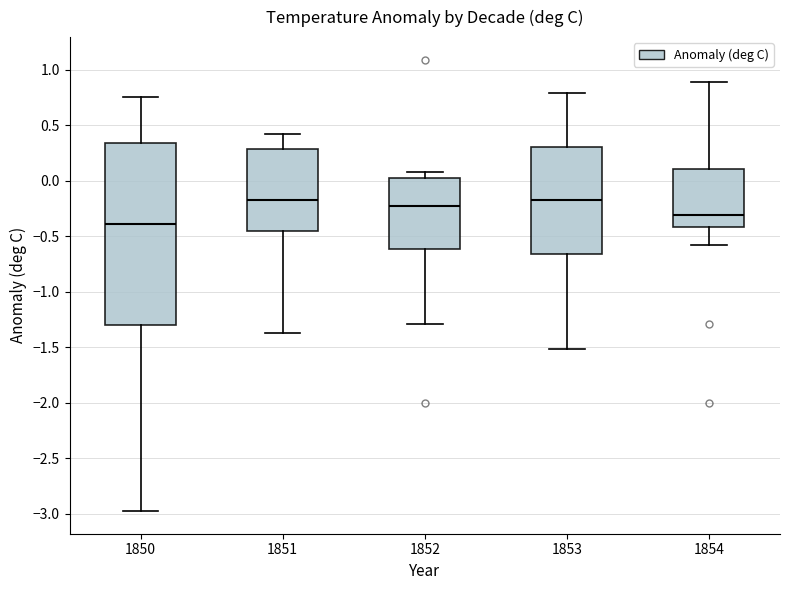

Where is the upper edge of the box at x = 1852 on the y-axis? The values are not printed on the chart, so give them approximately, as read against the axis.

0.05